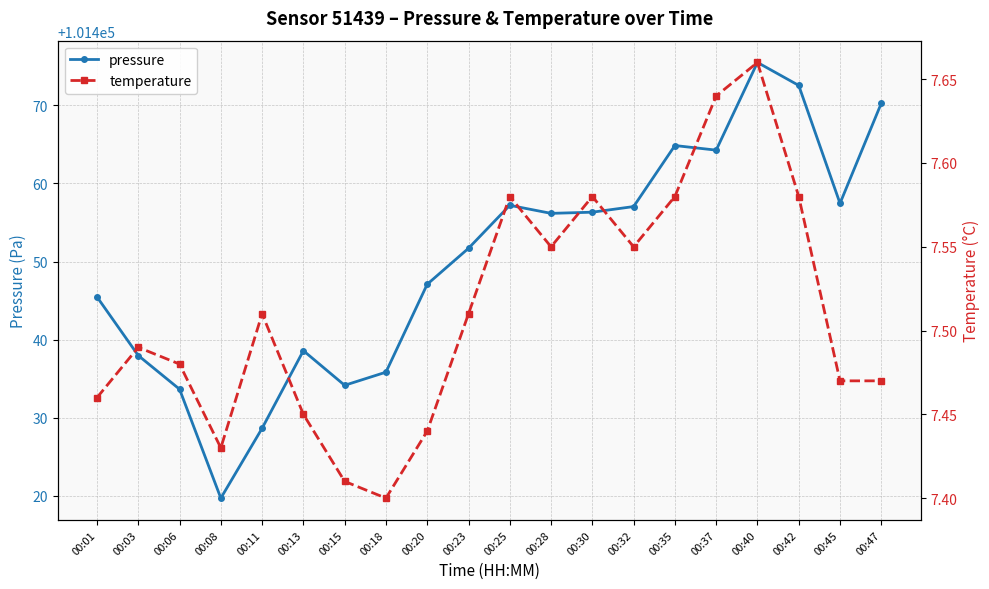

True or false: temperature has more than 2 interior local peaks.

True